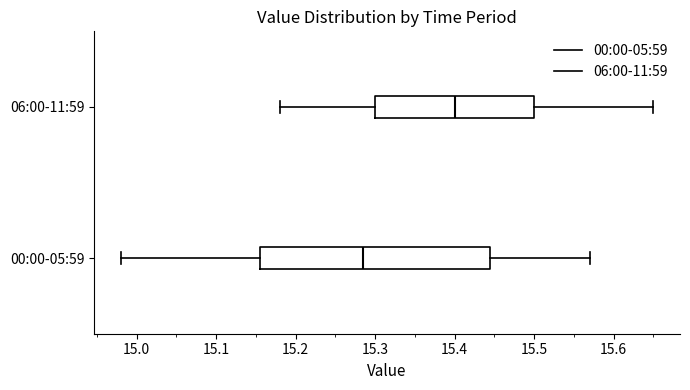

Which box's median line is the furthest to the left?

00:00-05:59